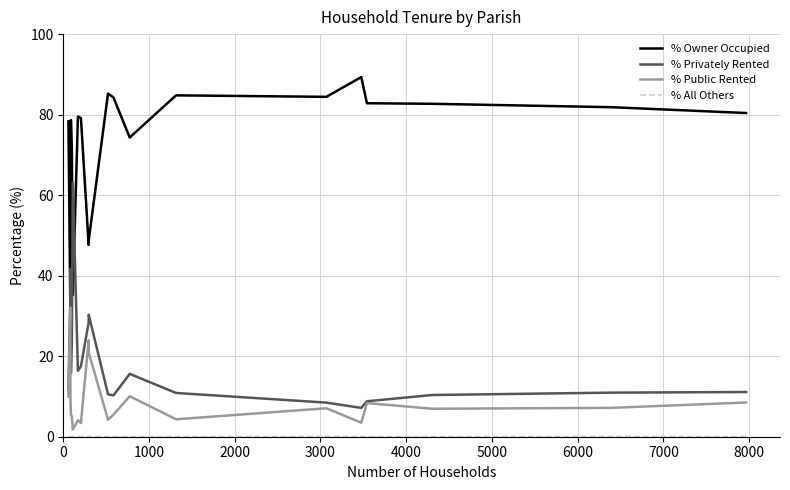

What is the lowest value of the % Owner Occupied series?

34.6